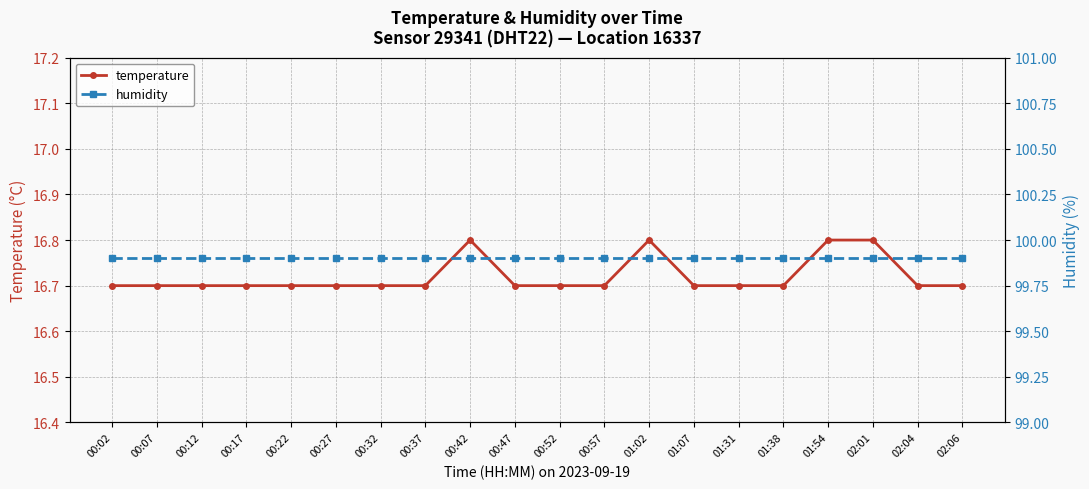

What is the sum of the temperature values at 02:01 and 00:07?

33.5